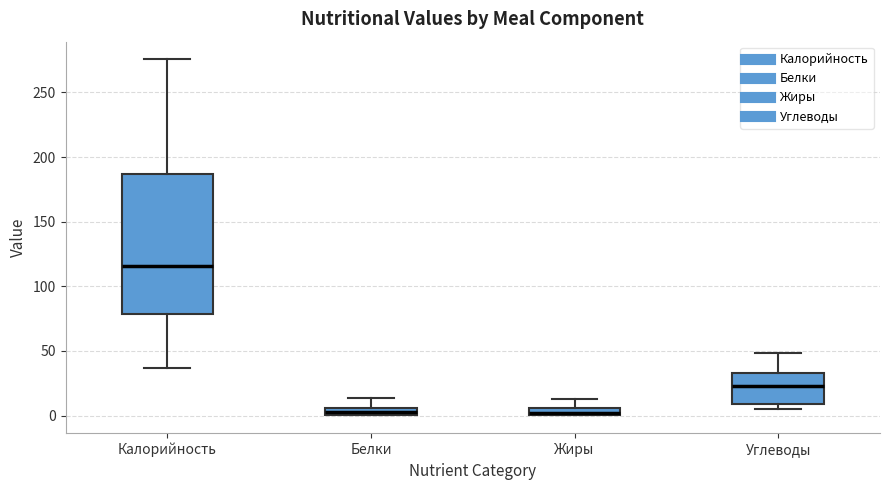

Which box is the tallest, from its lower edge to its upper edge?

Калорийность